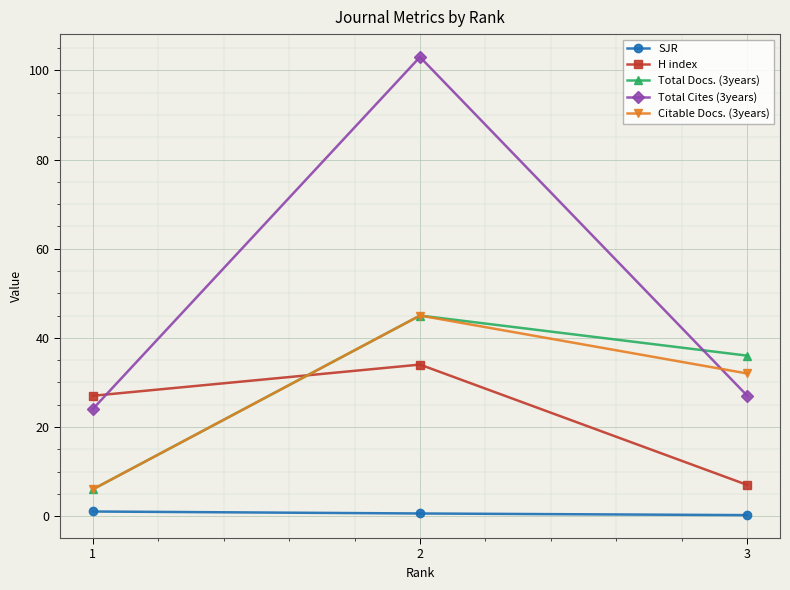

What is the average value of the SJR series?

0.6